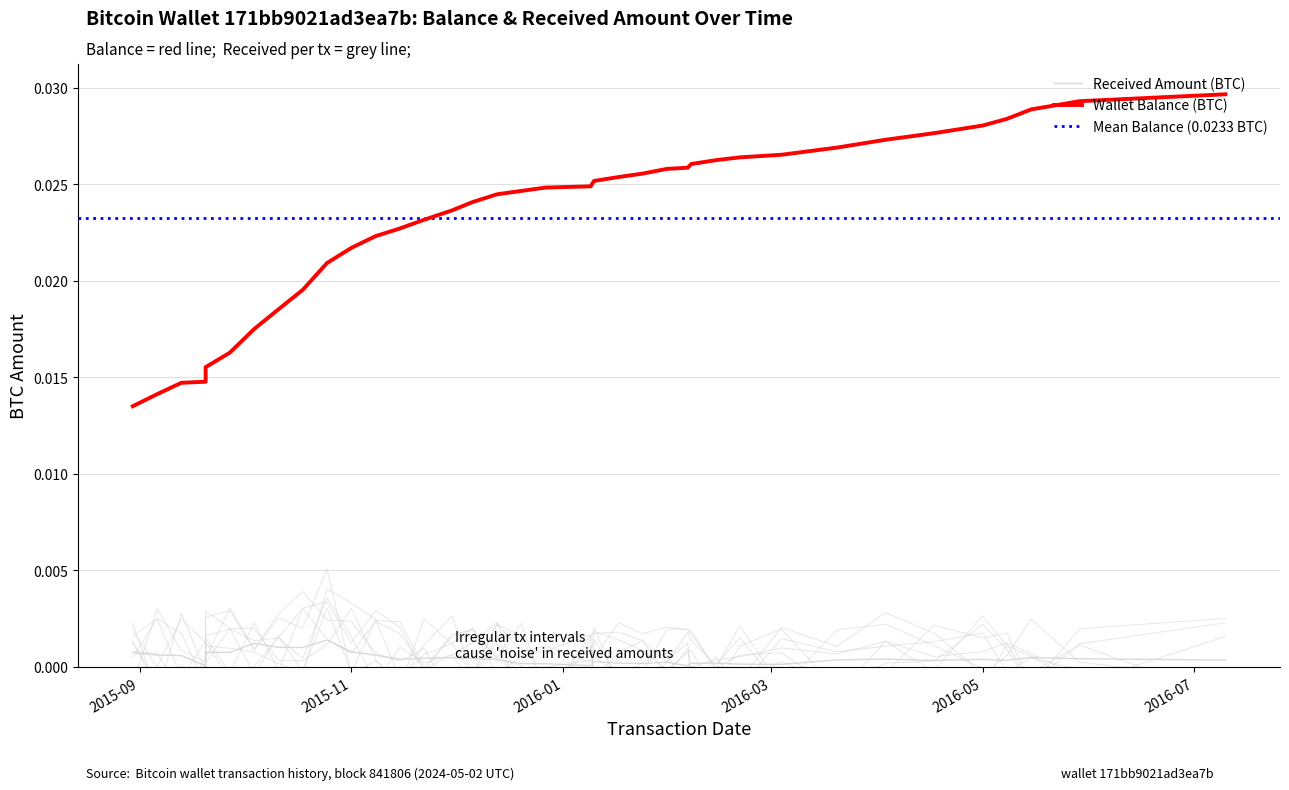

True or false: Wallet Balance (BTC) and Received Amount (BTC) intersect in this chart.

False